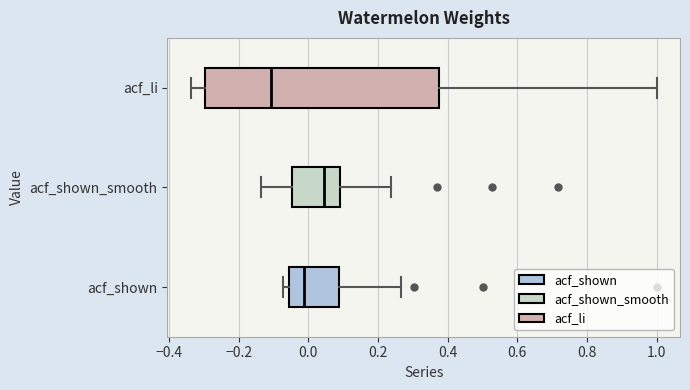

Which box has the furthest to the left median line?

acf_li